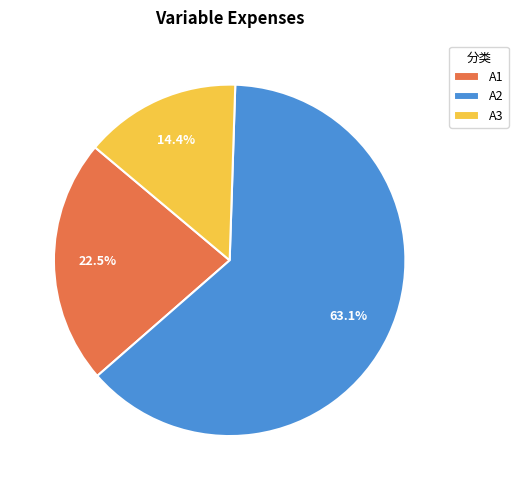

What is the largest slice in the pie chart?

A2